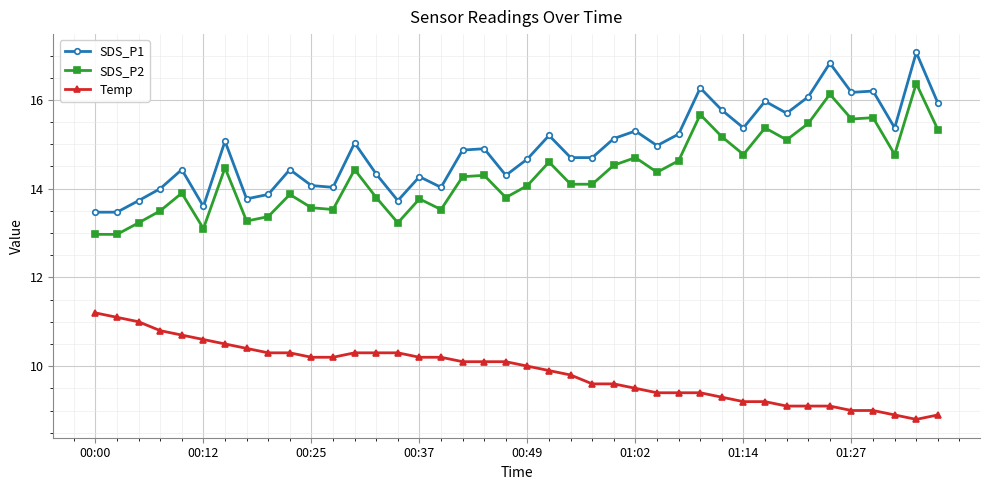

Reading left to right, extract all data points from this chart.

SDS_P1: 13.5	13.5	13.7	14.0	14.4	13.6	15.1	13.8	13.9	14.4	14.1	14.0	15.0	14.3	13.7	14.3	14.0	14.9	14.9	14.3	14.7	15.2	14.7	14.7	15.1	15.3	15.0	15.2	16.3	15.8	15.4	16.0	15.7	16.1	16.8	16.2	16.2	15.4	17.1	15.9
SDS_P2: 13.0	13.0	13.2	13.5	13.9	13.1	14.5	13.3	13.4	13.9	13.6	13.5	14.4	13.8	13.2	13.8	13.5	14.3	14.3	13.8	14.1	14.6	14.1	14.1	14.5	14.7	14.4	14.6	15.7	15.2	14.8	15.4	15.1	15.5	16.1	15.6	15.6	14.8	16.4	15.3
Temp: 11.2	11.1	11.0	10.8	10.7	10.6	10.5	10.4	10.3	10.3	10.2	10.2	10.3	10.3	10.3	10.2	10.2	10.1	10.1	10.1	10.0	9.9	9.8	9.6	9.6	9.5	9.4	9.4	9.4	9.3	9.2	9.2	9.1	9.1	9.1	9.0	9.0	8.9	8.8	8.9